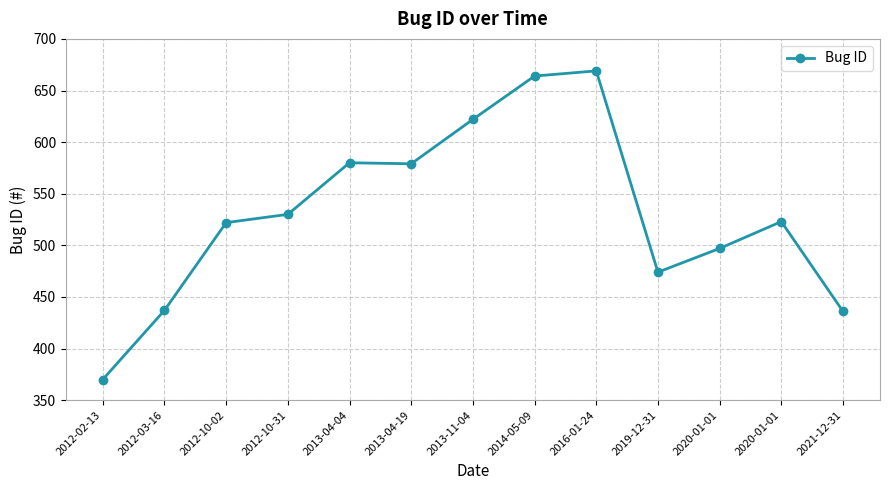

Is it true that the value at 2012-02-13 is 370?

True